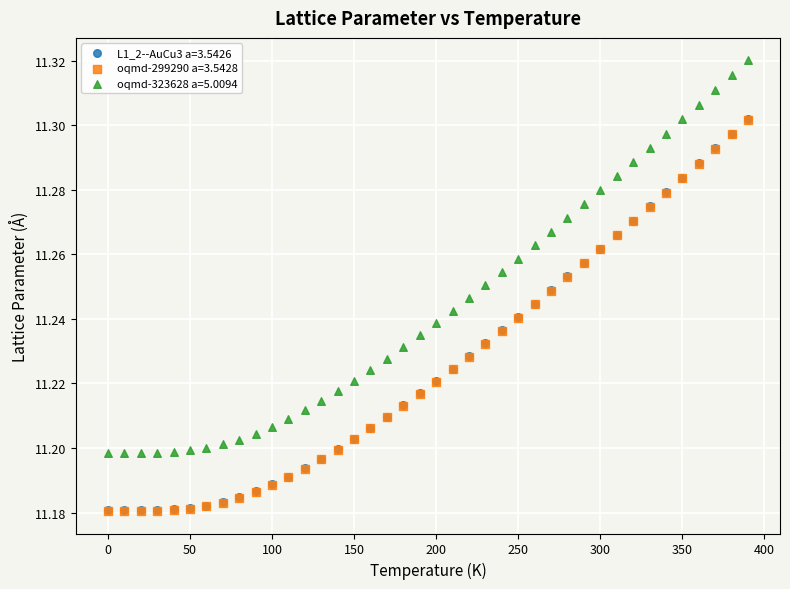

Which series contains the highest Y value?

oqmd-323628 a=5.0094